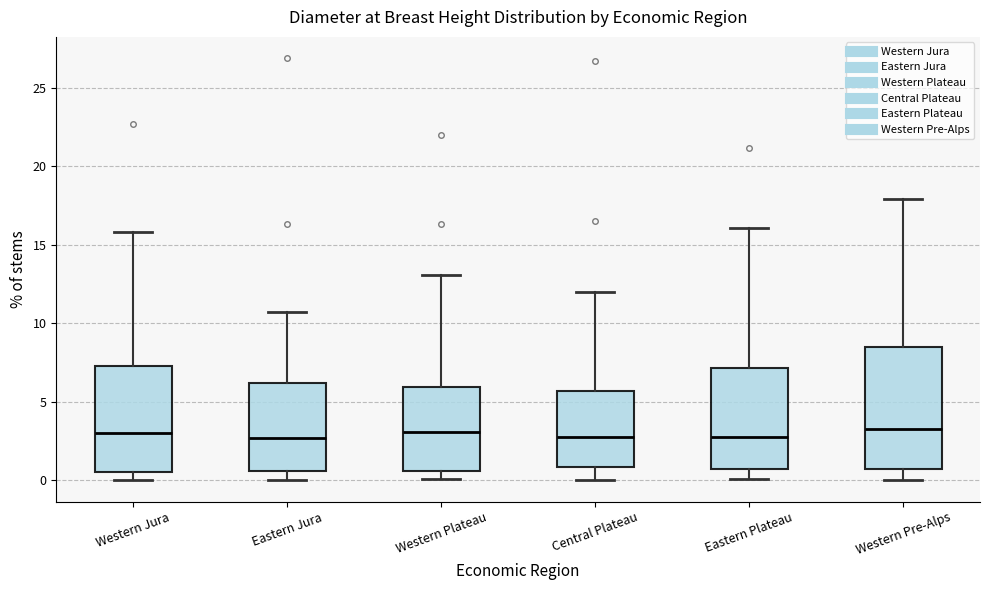

Reading left to right, read every box against the y-axis: the position of its median line, the range the box covers, and the ends of its whiskers. The values are not printed on the chart, so give them approximately, as read against the axis.

Western Jura: median 3.0, box 0.5 to 7.5, whiskers 0.0 to 16.0
Eastern Jura: median 2.5, box 0.5 to 6.0, whiskers 0.0 to 10.5
Western Plateau: median 3.0, box 0.5 to 6.0, whiskers 0.0 to 13.0
Central Plateau: median 3.0, box 1.0 to 5.5, whiskers 0.0 to 12.0
Eastern Plateau: median 3.0, box 1.0 to 7.0, whiskers 0.0 to 16.0
Western Pre-Alps: median 3.5, box 0.5 to 8.5, whiskers 0.0 to 18.0